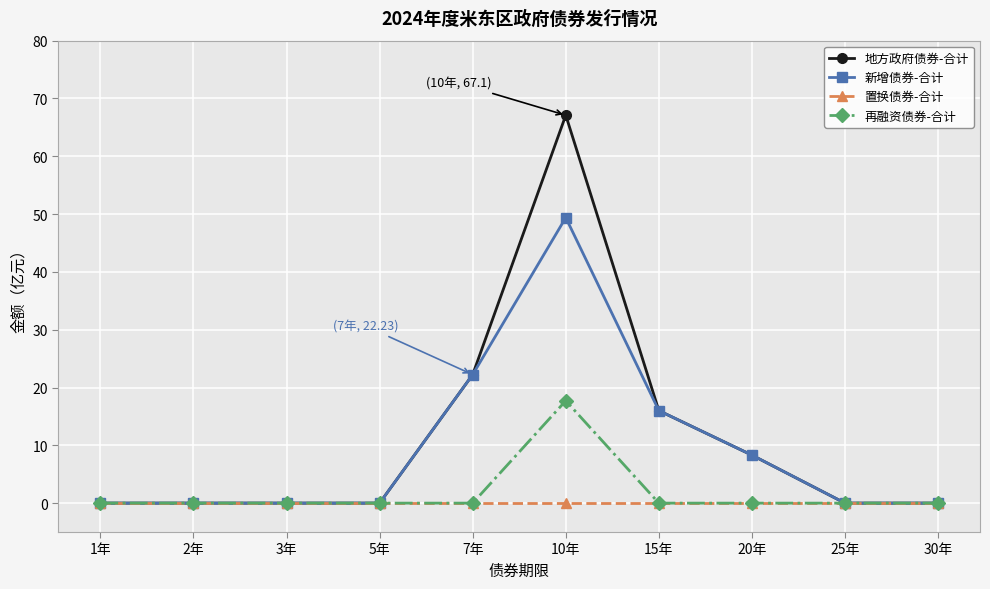

What position from the left is 10年?

6